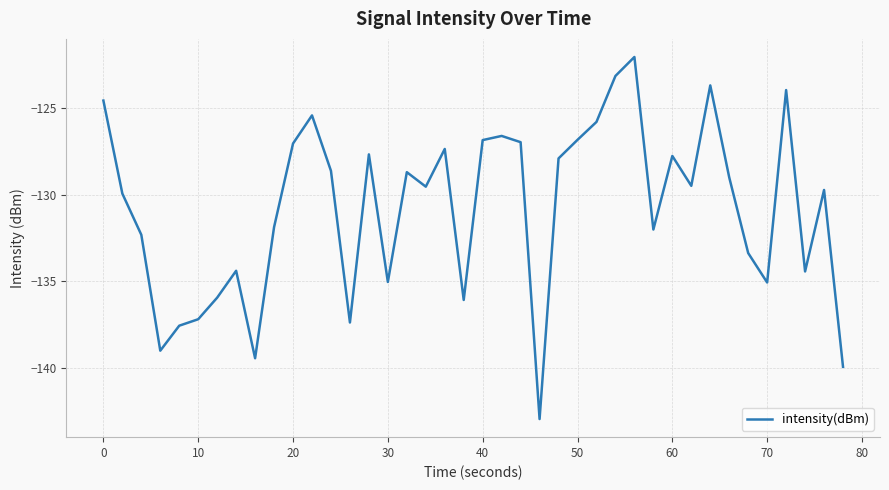

What is the difference between the maximum and minimum values?

20.9